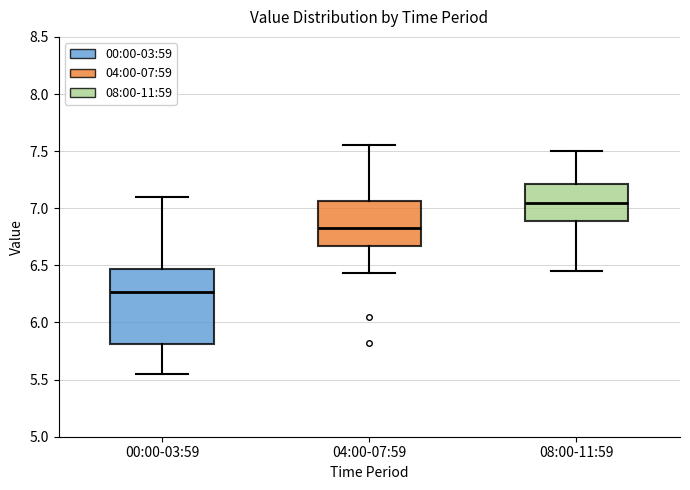

Comparing the boxes themselves (not the whiskers), which one is the tallest?

00:00-03:59